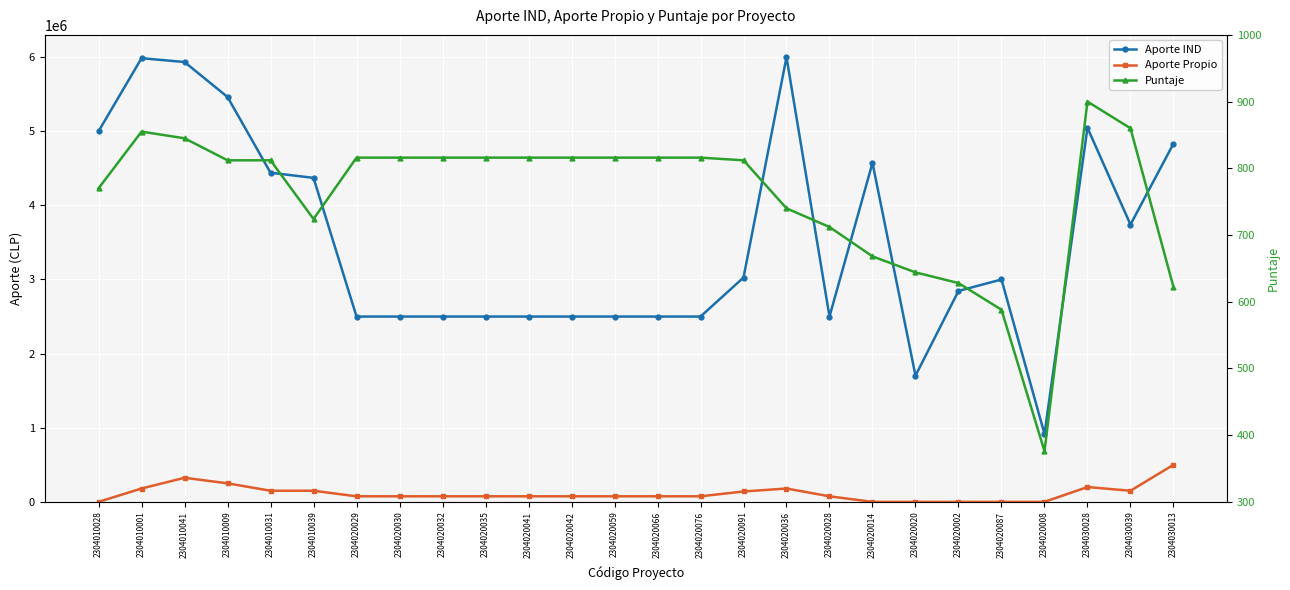

How many data points does each series have?

26